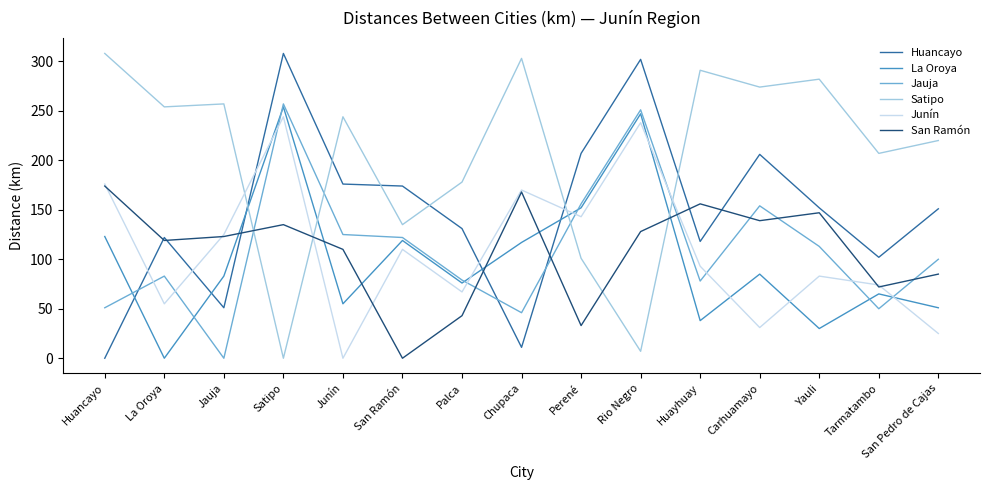

How many lines are shown in the chart?

6